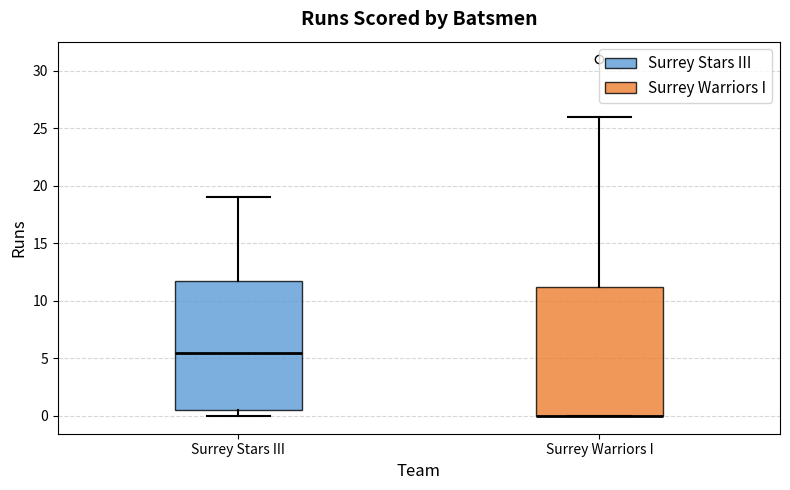

Where is the lower edge of the box for Surrey Stars III on the y-axis? The values are not printed on the chart, so give them approximately, as read against the axis.

0.5